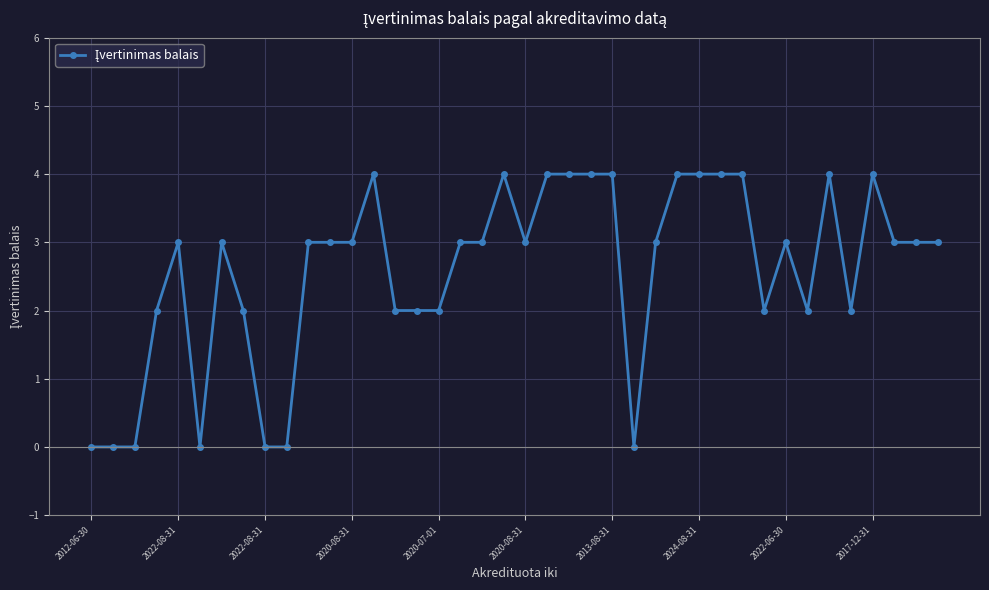

What is the greatest value displayed?

4